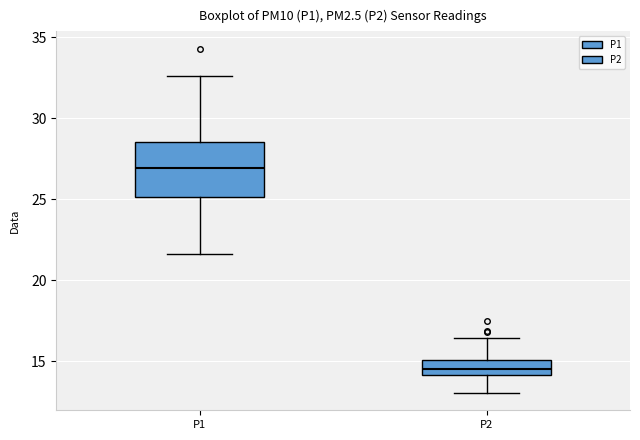

Which box has the lowest median line?

P2